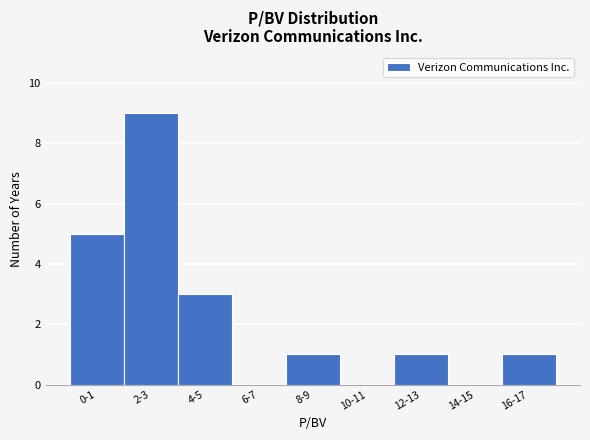

Reading left to right, extract all data points from this chart.

0-1=5	2-3=9	4-5=3	6-7=0	8-9=1	10-11=0	12-13=1	14-15=0	16-17=1